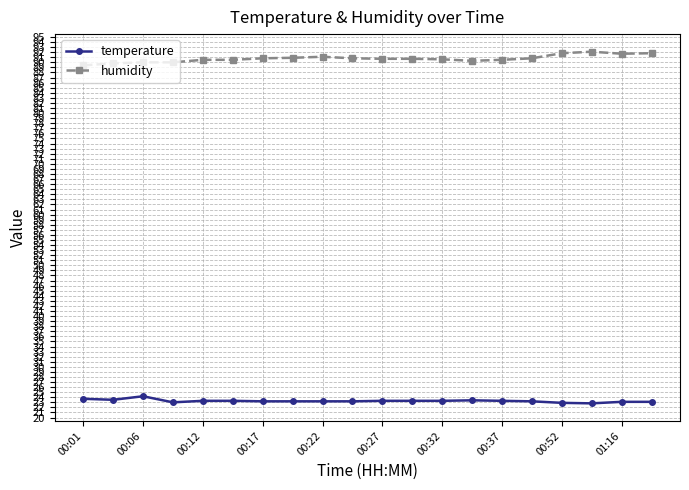

Count the number of categories in the chart.

20